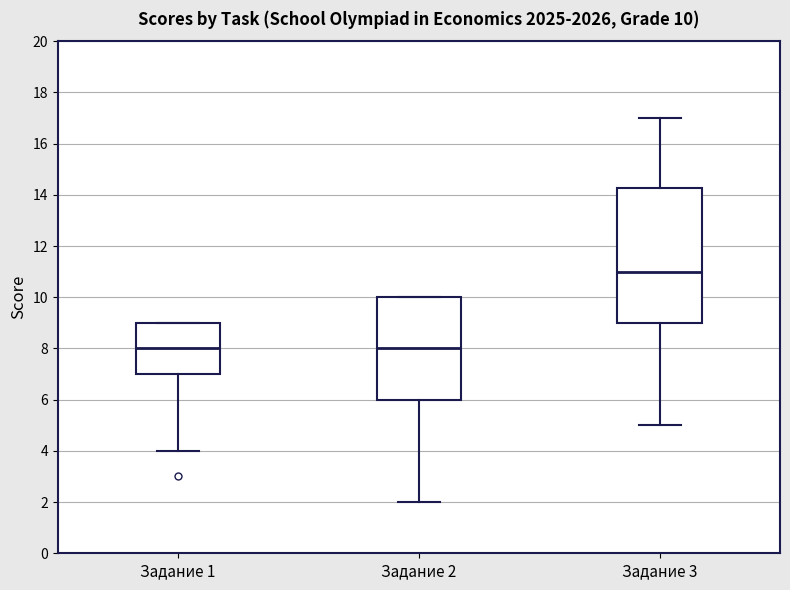

Comparing the boxes themselves (not the whiskers), which one is the tallest?

Задание 3